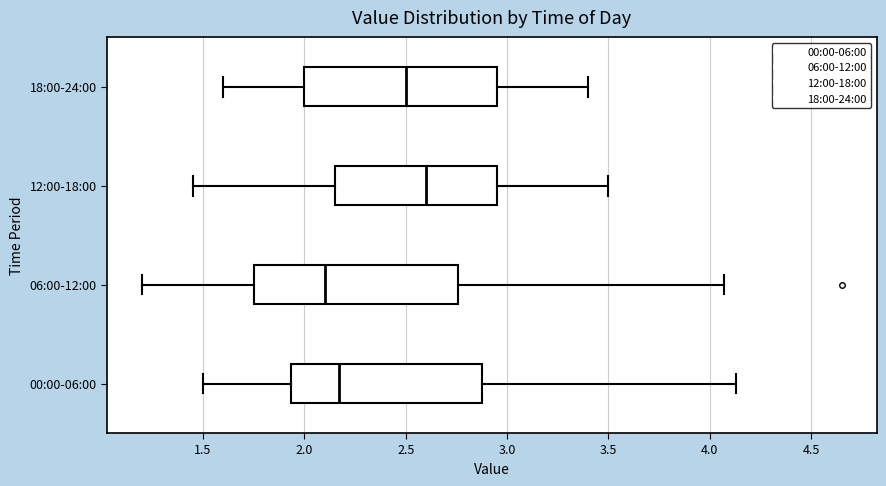

Where does the left whisker of the box for 18:00-24:00 end on the x-axis? The values are not printed on the chart, so give them approximately, as read against the axis.

1.60